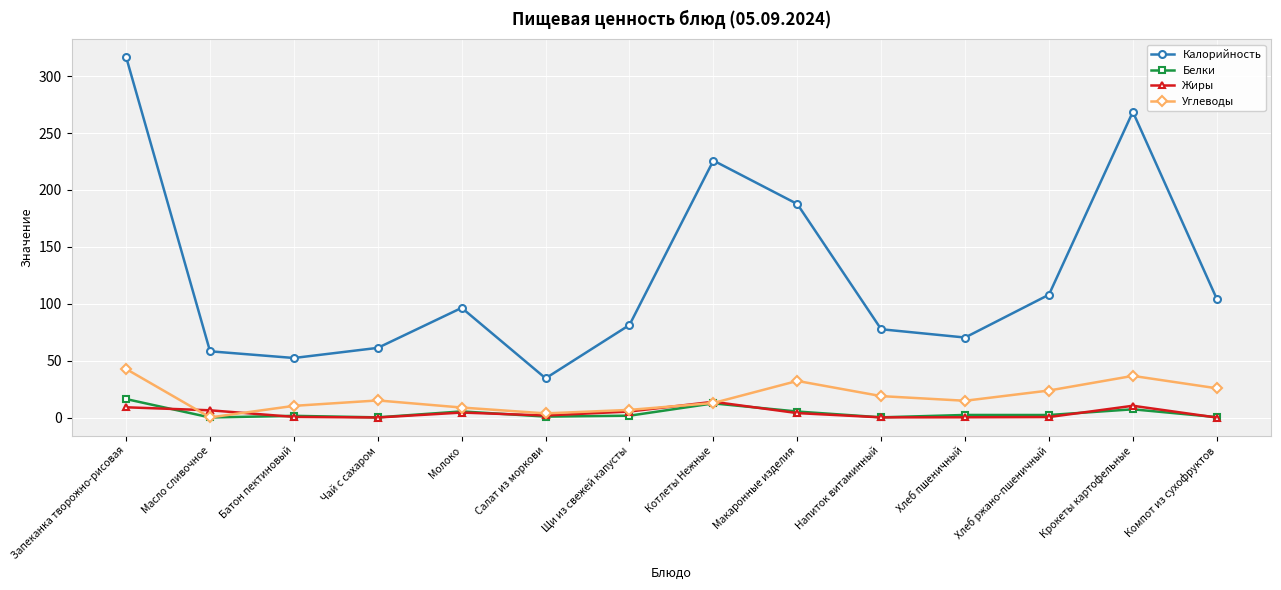

What is the lowest value of the Калорийность series?

34.5